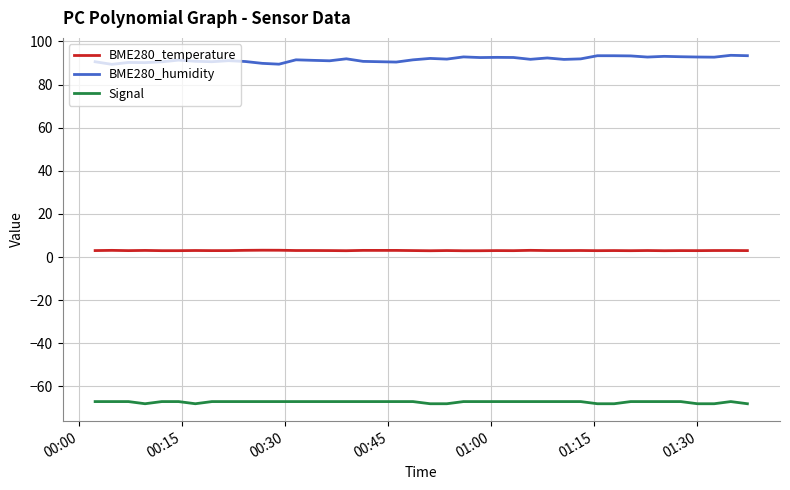

List the series in order of their overall mean, highest first.

BME280_humidity, BME280_temperature, Signal